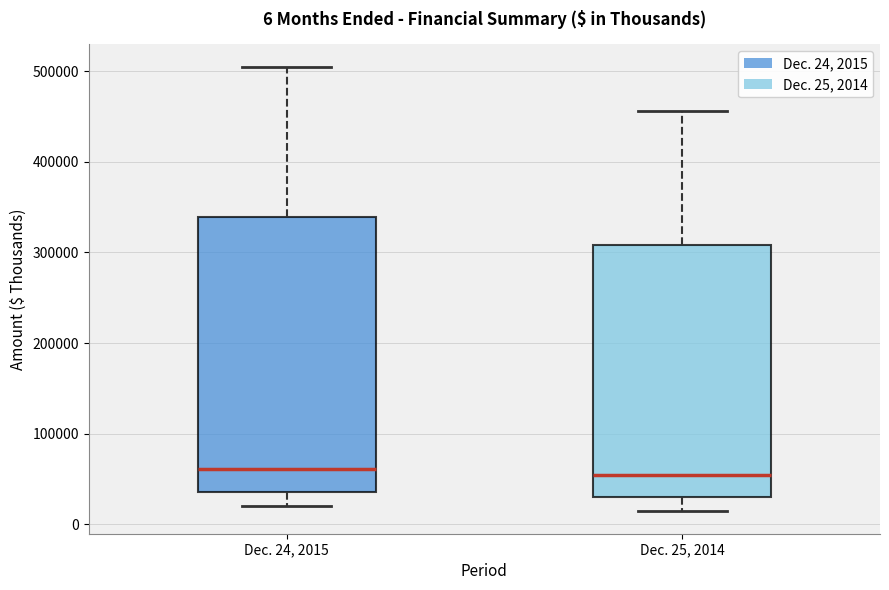

Which box is the tallest, from its lower edge to its upper edge?

Dec. 24, 2015